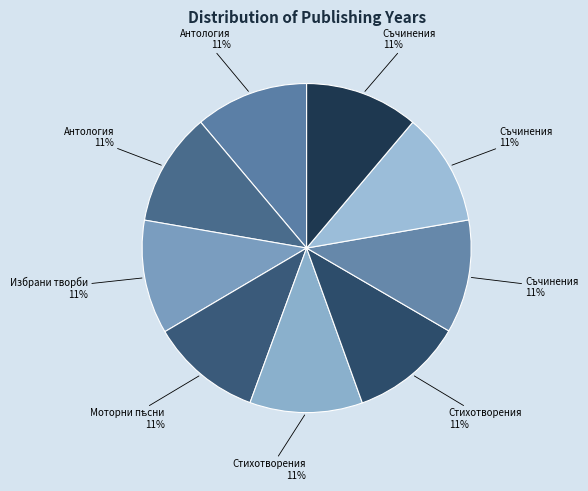

How many segments does this pie chart have?

9